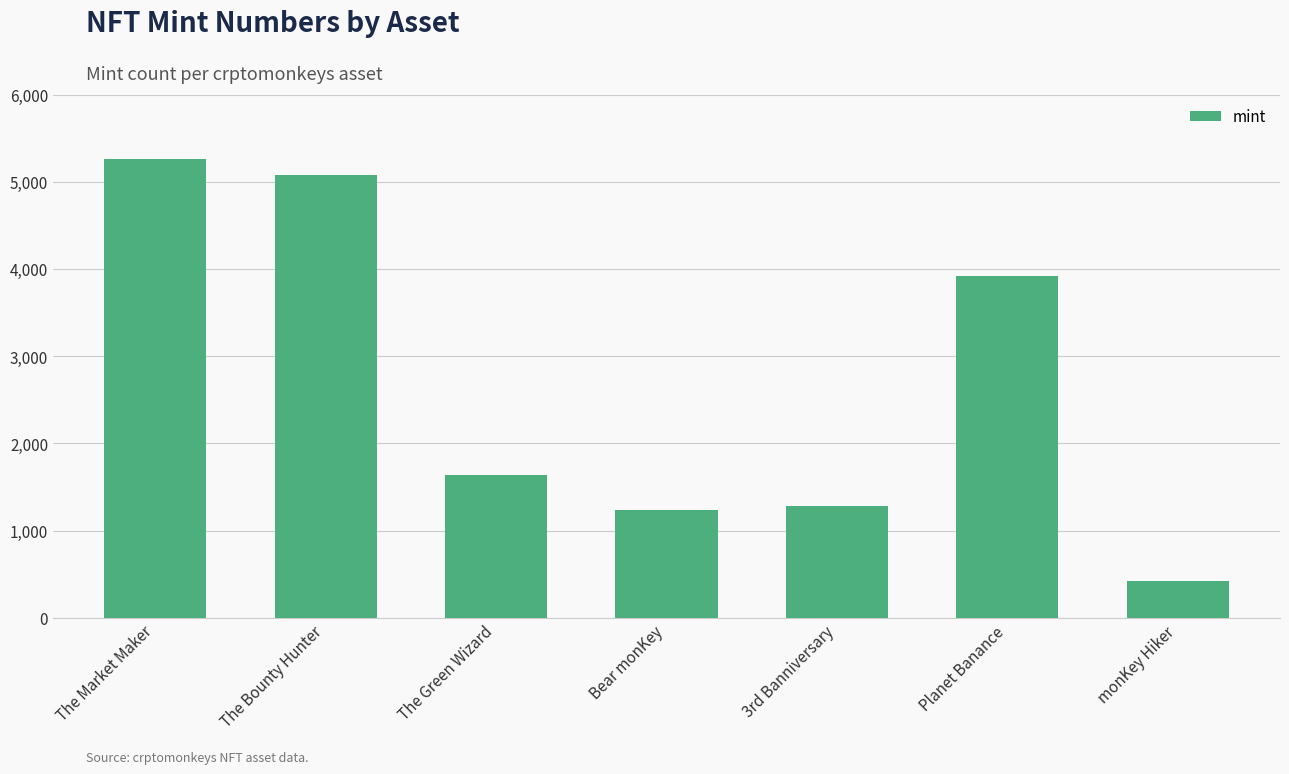

What is the average value?

2689